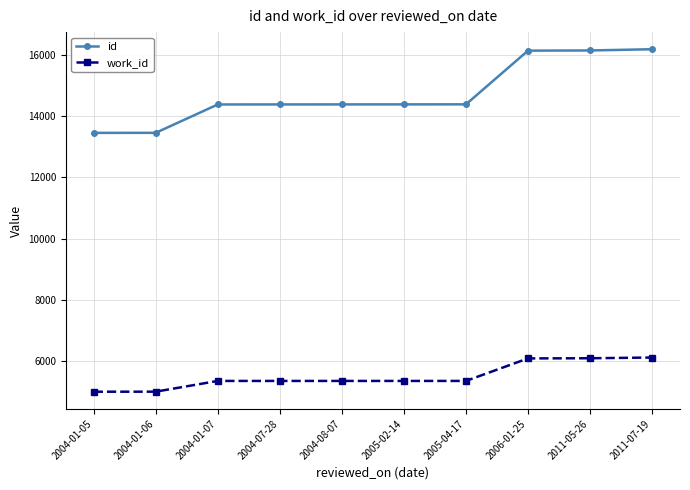

What is the maximum value shown in the chart?

16176